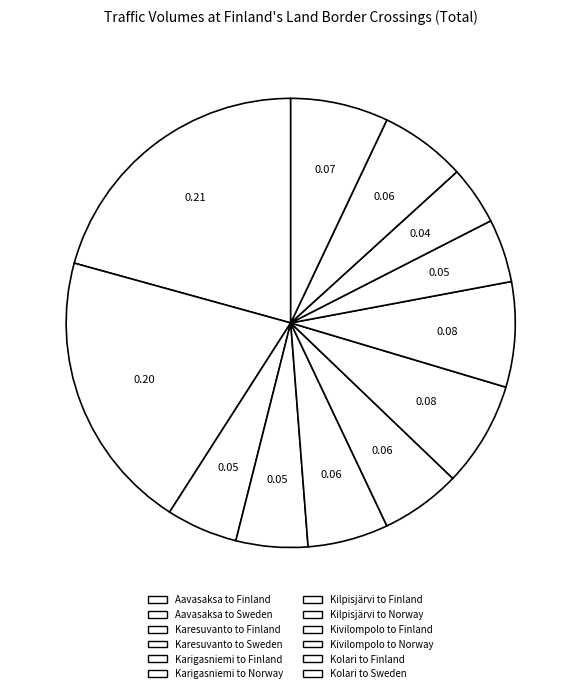

To the nearest percent, what percentage of the pie is Kilpisjärvi to Finland?

8%